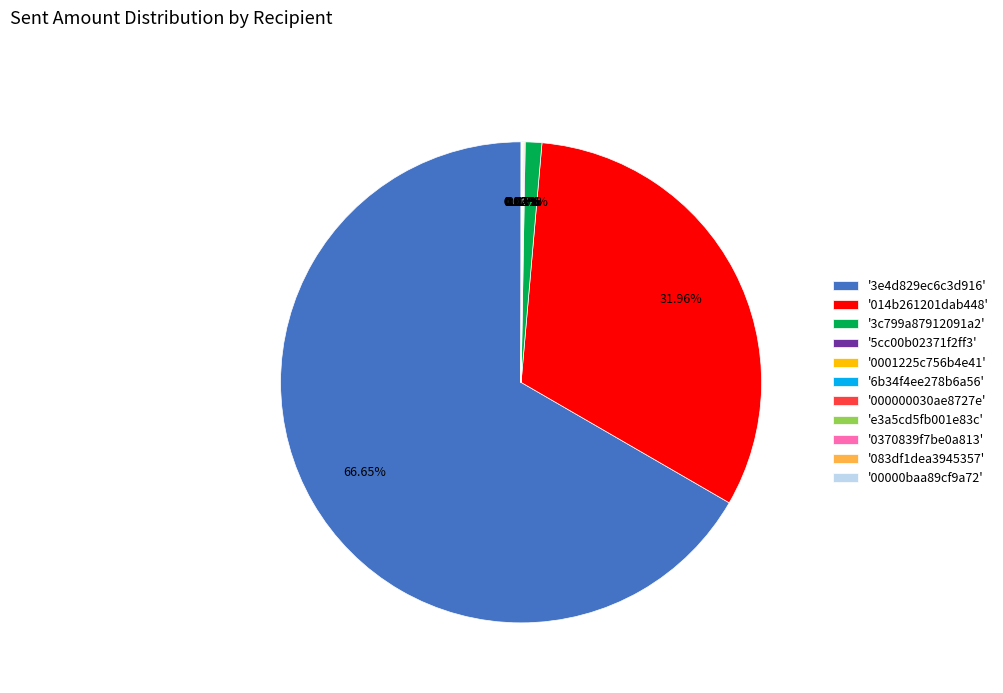

Does any single category account for the majority?

Yes